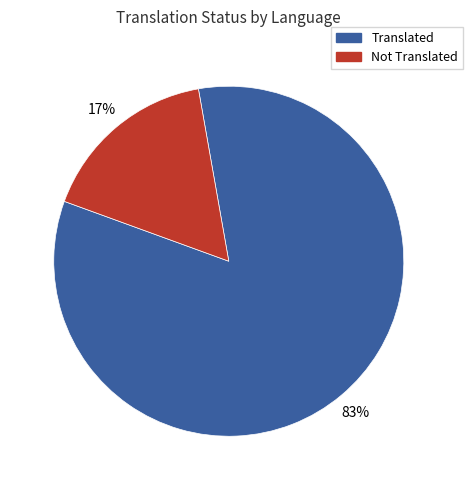

Is there a majority slice in this chart?

Yes